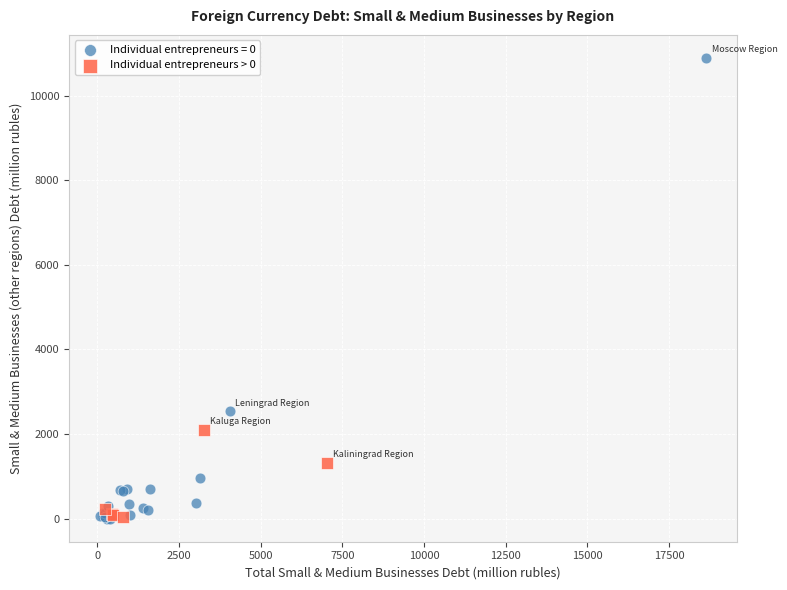

Which series contains the highest Y value?

Individual entrepreneurs = 0